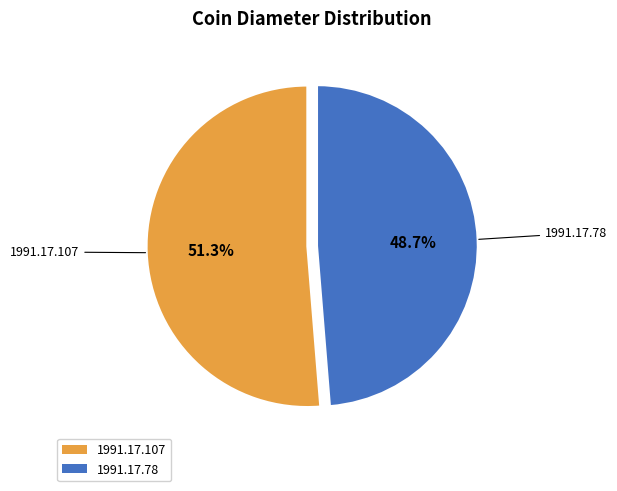

What is the ratio of the value at 1991.17.107 to the value at 1991.17.78?

1.1